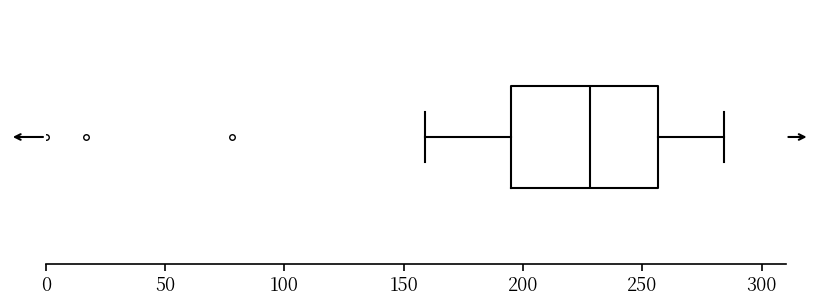

Read this box plot against the x-axis: the position of the median line, the range covered by the box, and the ends of both whiskers. The values are not printed on the chart, so give them approximately, as read against the axis.

median 230, box 195 to 255, whiskers 160 to 285